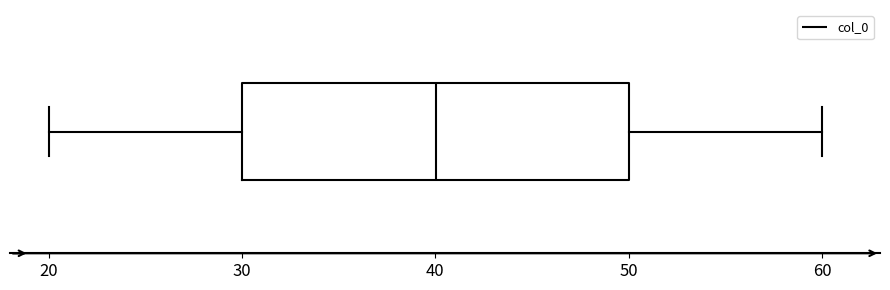

Read this box plot against the x-axis: the position of the median line, the range covered by the box, and the ends of both whiskers. The values are not printed on the chart, so give them approximately, as read against the axis.

median 40, box 30 to 50, whiskers 20 to 60